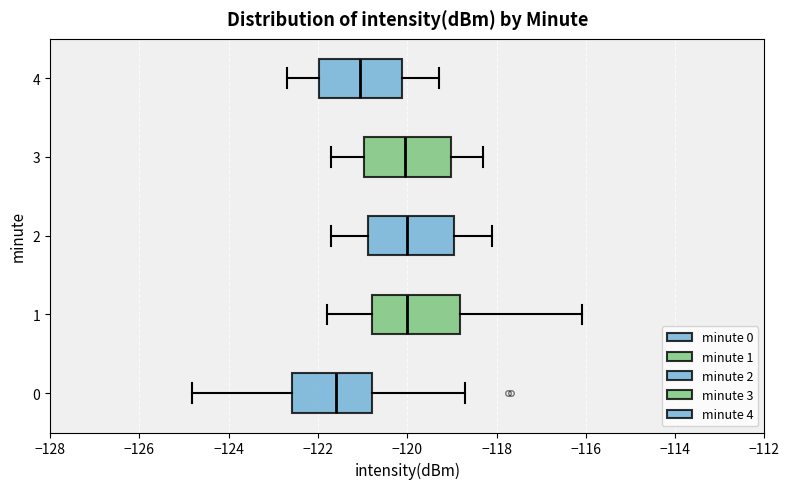

Where does the median line of the box at y = 3 sit on the x-axis? The values are not printed on the chart, so give them approximately, as read against the axis.

-120.0